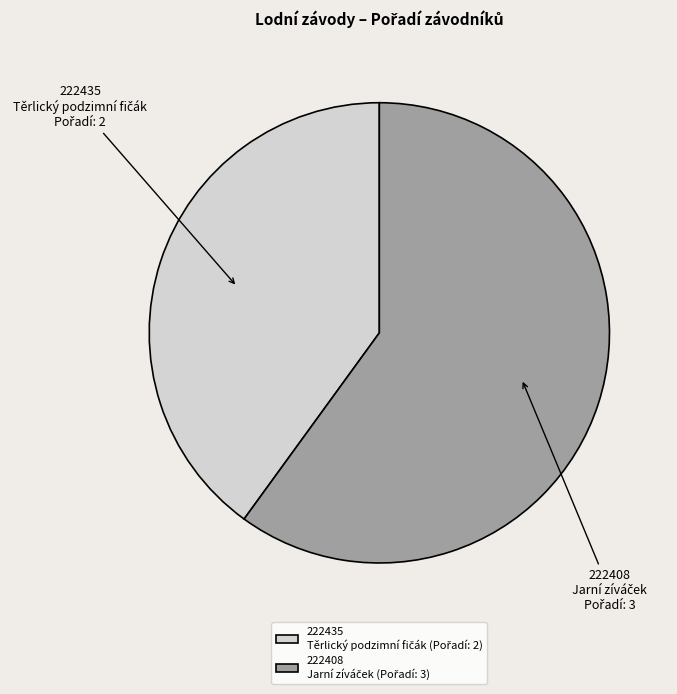

Does any single category account for the majority?

Yes